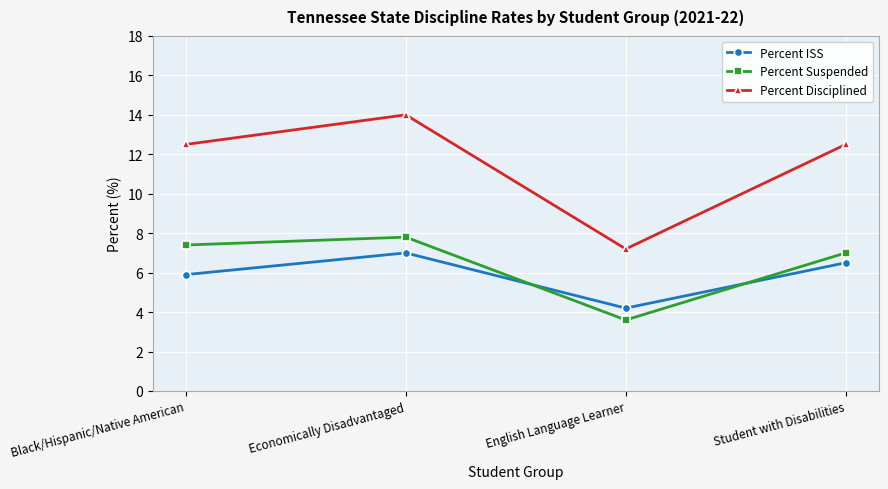

Reading left to right, transcribe all the data shown in this chart.

Percent ISS: Black/Hispanic/Native American=5.9	Economically Disadvantaged=7.0	English Language Learner=4.2	Student with Disabilities=6.5
Percent Suspended: Black/Hispanic/Native American=7.4	Economically Disadvantaged=7.8	English Language Learner=3.6	Student with Disabilities=7.0
Percent Disciplined: Black/Hispanic/Native American=12.5	Economically Disadvantaged=14.0	English Language Learner=7.2	Student with Disabilities=12.5